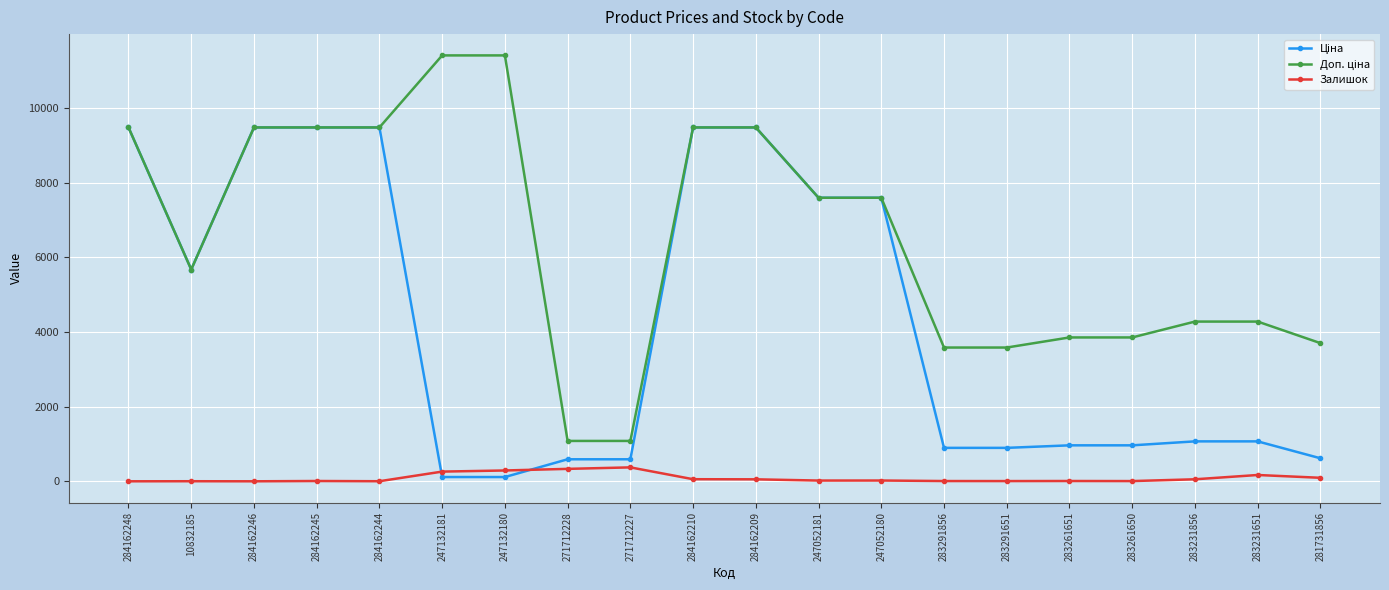

What is the difference between the maximum and minimum values in the Залишок series?

373.0